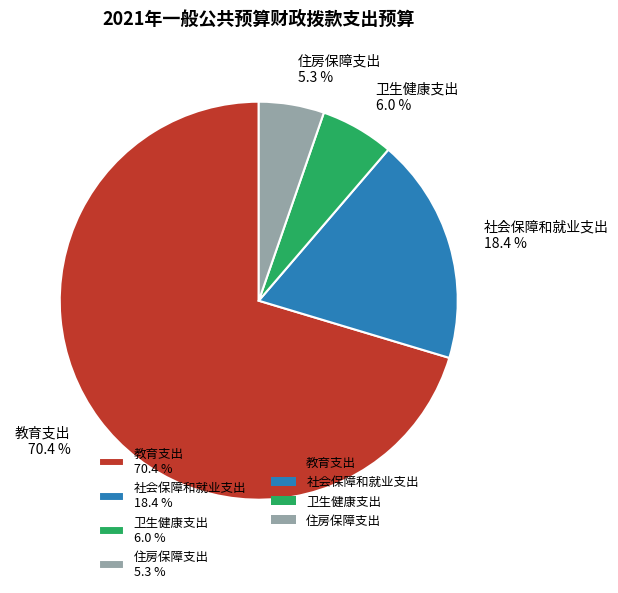

How many slices are in this pie chart?

4